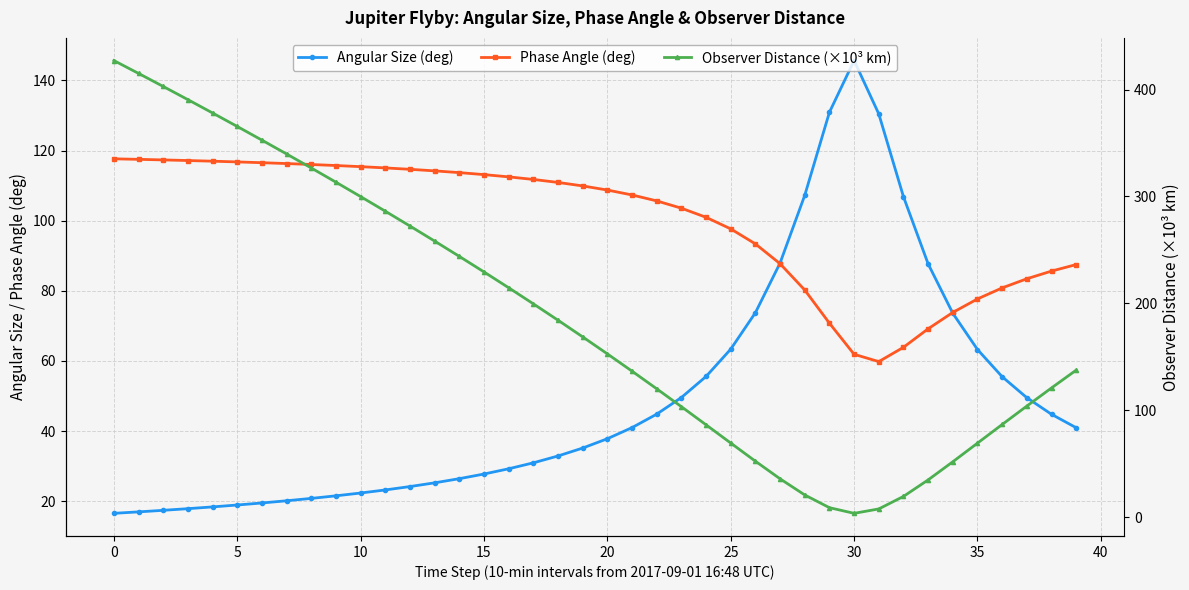

What is the highest value of the Observer Distance (×10³ km) series?

427.1